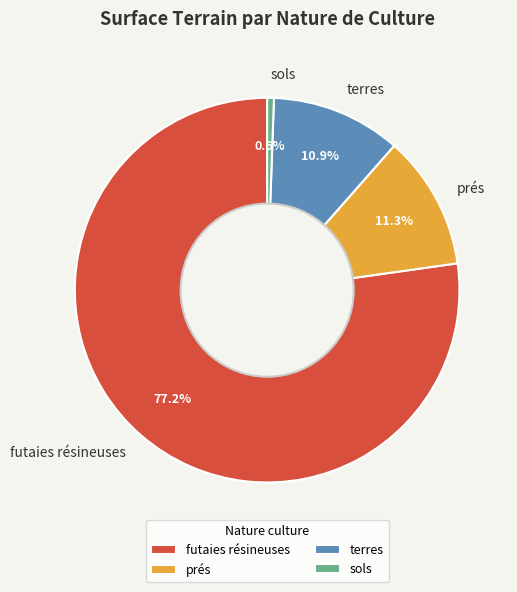

Count the number of slices in the pie.

4